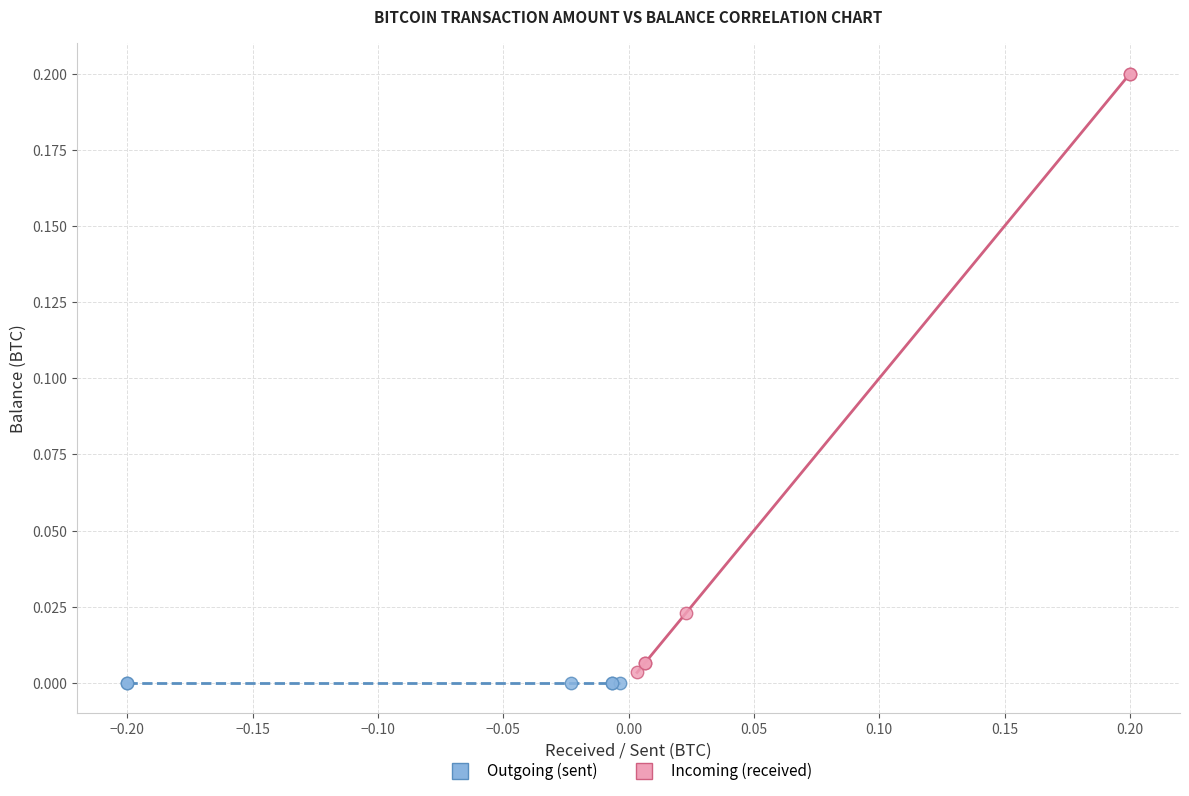

Which series contains the highest Y value?

Incoming (received)